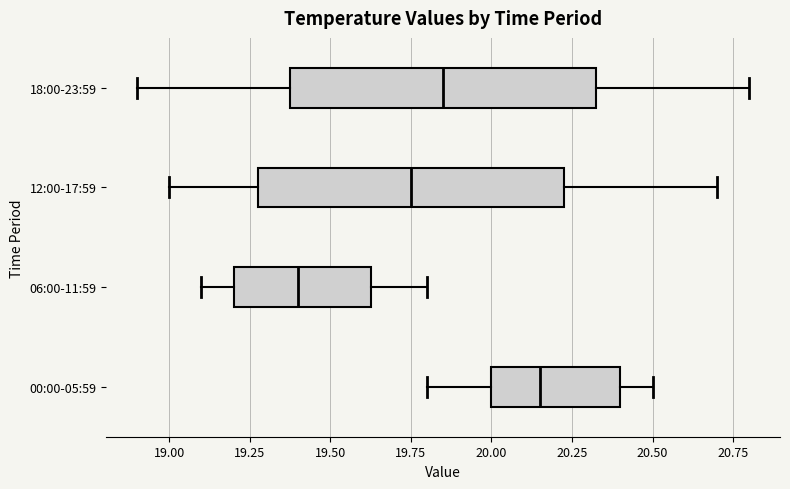

Where is the left edge of the box for 00:00-05:59 on the x-axis? The values are not printed on the chart, so give them approximately, as read against the axis.

20.00